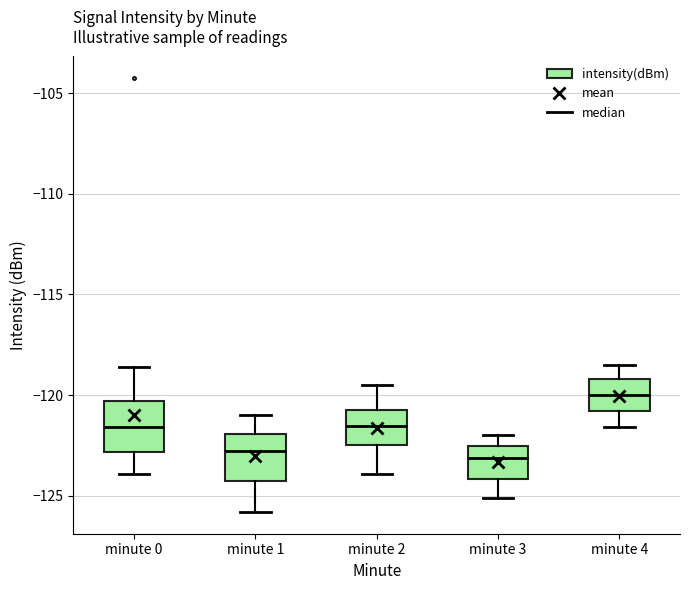

Reading left to right, read every box against the y-axis: the position of its median line, the range the box covers, and the ends of its whiskers. The values are not printed on the chart, so give them approximately, as read against the axis.

minute 0: median -121.5, box -123.0 to -120.5, whiskers -124.0 to -118.5
minute 1: median -123.0, box -124.0 to -122.0, whiskers -126.0 to -121.0
minute 2: median -121.5, box -122.5 to -120.5, whiskers -124.0 to -119.5
minute 3: median -123.0, box -124.0 to -122.5, whiskers -125.0 to -122.0
minute 4: median -120.0, box -121.0 to -119.0, whiskers -121.5 to -118.5